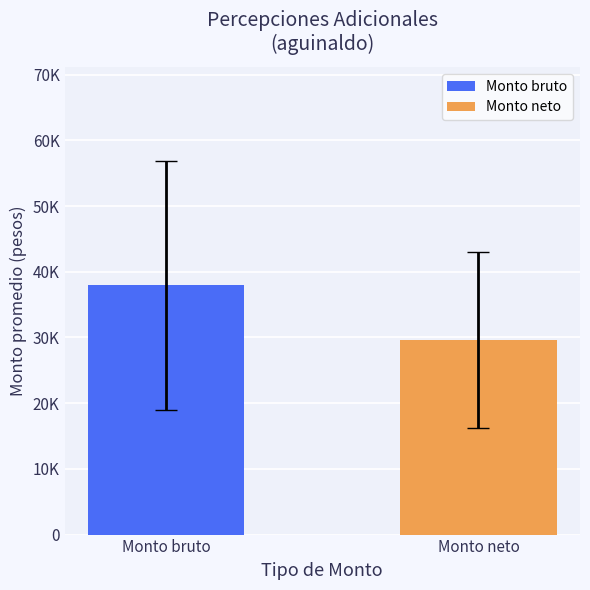

Does the chart contain stacked bars?

No